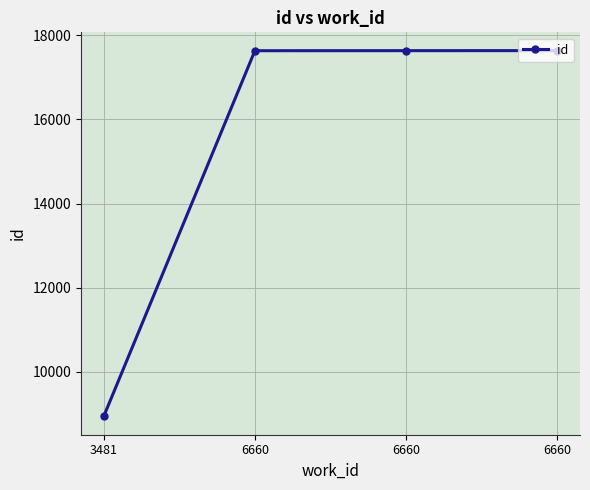

Is this an area chart (filled region under the line)?

No